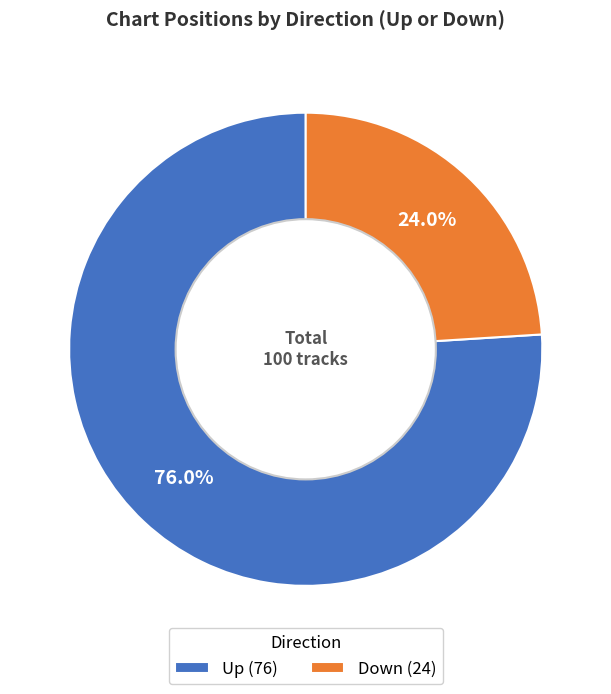

Approximately how many times larger is the value at Down (24) compared to Up (76)?

0.3